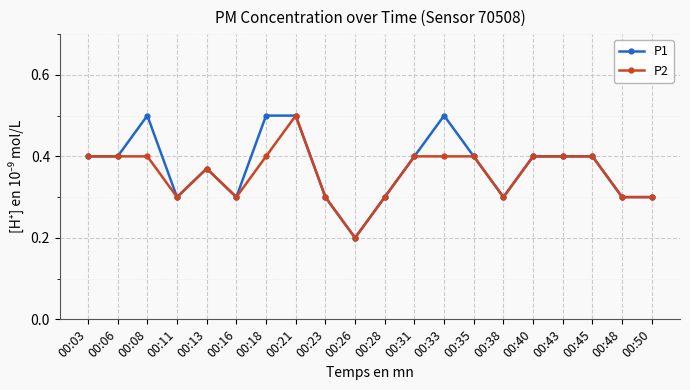

True or false: P1 has a value of 0.3 at 00:50.

True